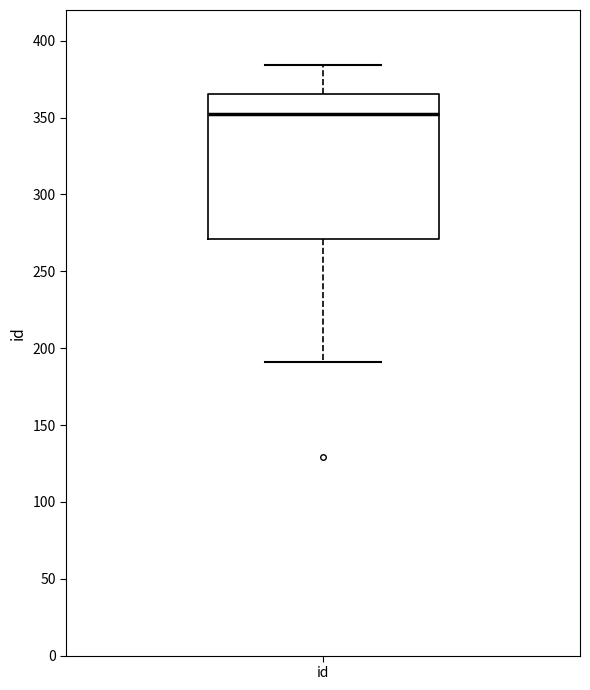

Where does the median line of the box for id sit on the y-axis? The values are not printed on the chart, so give them approximately, as read against the axis.

355